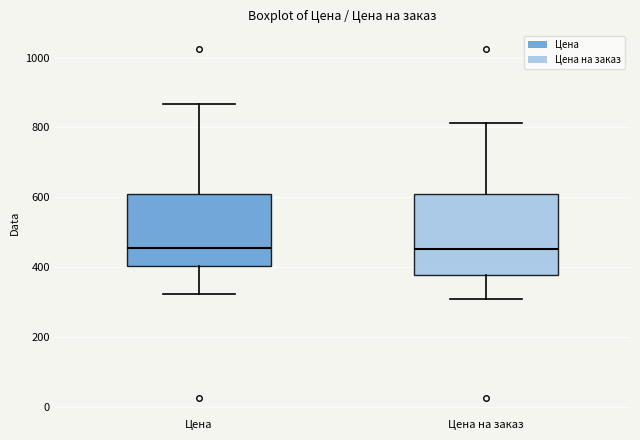

Which box is the tallest, from its lower edge to its upper edge?

Цена на заказ